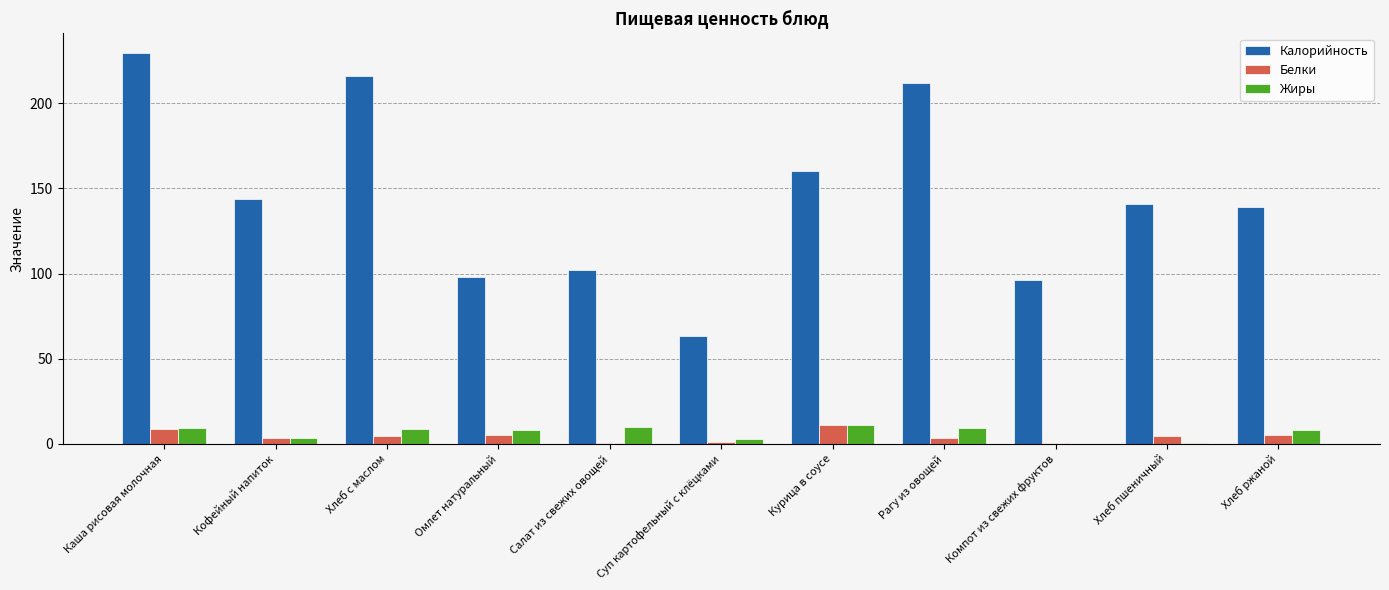

Read the Калорийность value at Салат из свежих овощей.

102.0